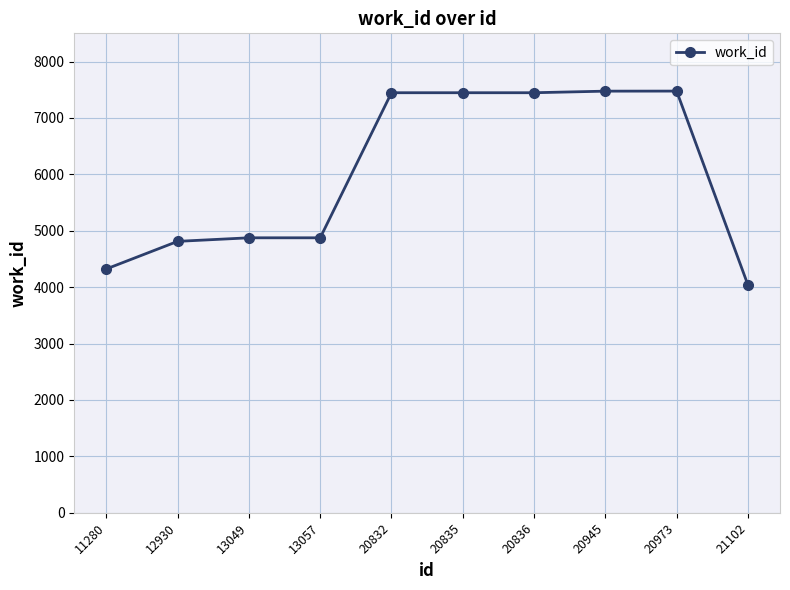

What is the average value?

6022